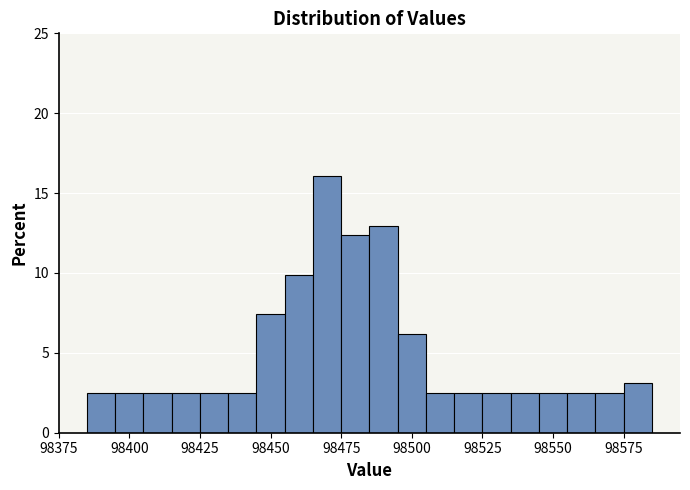

Around what value on the x-axis is the tallest bar? Give the approximate position of its centre, as read against the axis.

98470